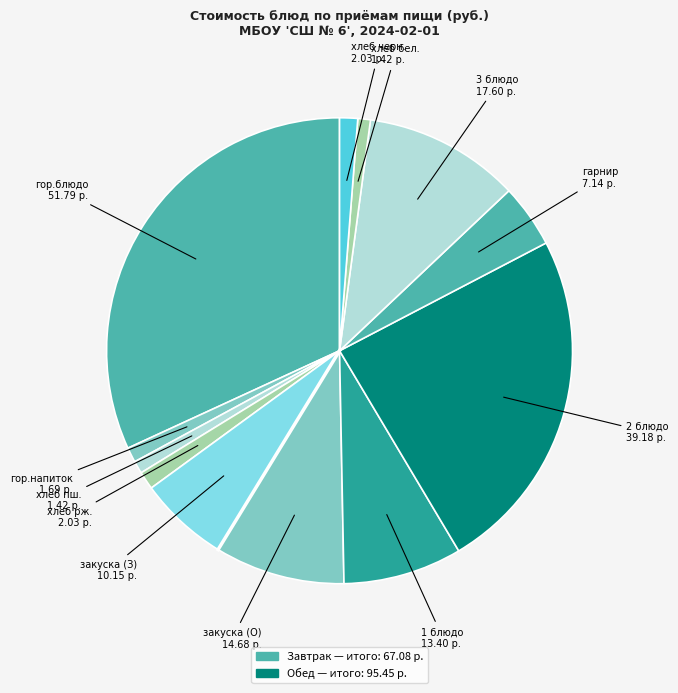

Which category has the biggest portion of the pie?

гор.блюдо 51.79 р.